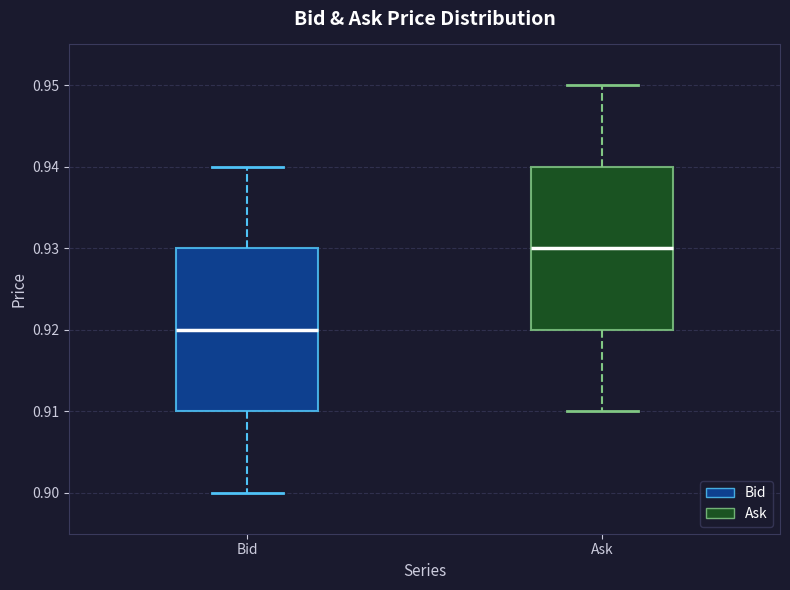

Which box has the highest median line?

Ask